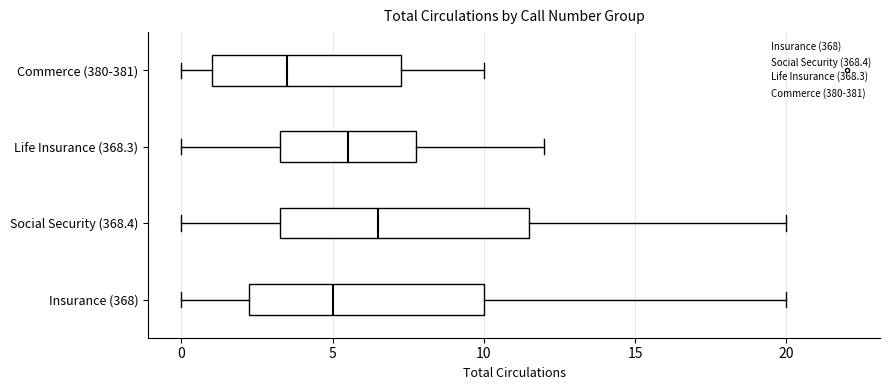

Reading bottom to top, read every box against the x-axis: the position of its median line, the range the box covers, and the ends of its whiskers. The values are not printed on the chart, so give them approximately, as read against the axis.

Insurance (368): median 5.0, box 2.5 to 10.0, whiskers 0.0 to 20.0
Social Security (368.4): median 6.5, box 3.5 to 11.5, whiskers 0.0 to 20.0
Life Insurance (368.3): median 5.5, box 3.5 to 8.0, whiskers 0.0 to 12.0
Commerce (380-381): median 3.5, box 1.0 to 7.5, whiskers 0.0 to 10.0